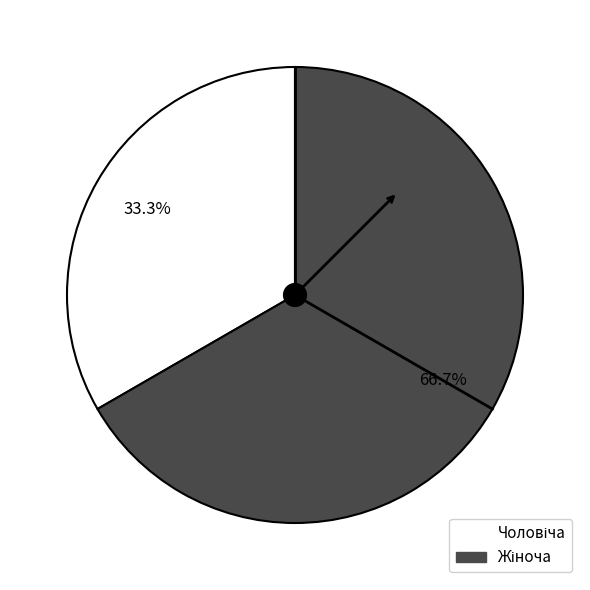

Count the number of slices in the pie.

2